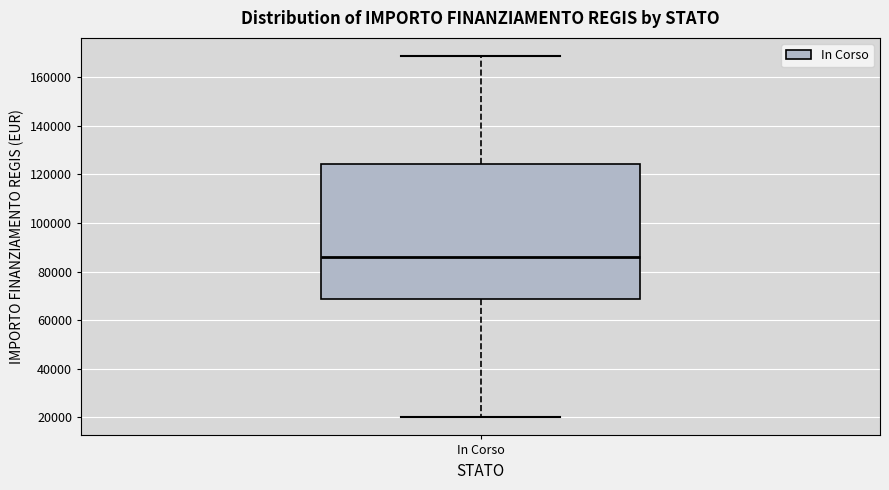

Read this box plot against the y-axis: the position of the median line, the range covered by the box, and the ends of both whiskers. The values are not printed on the chart, so give them approximately, as read against the axis.

median 86000, box 68000 to 124000, whiskers 20000 to 168000